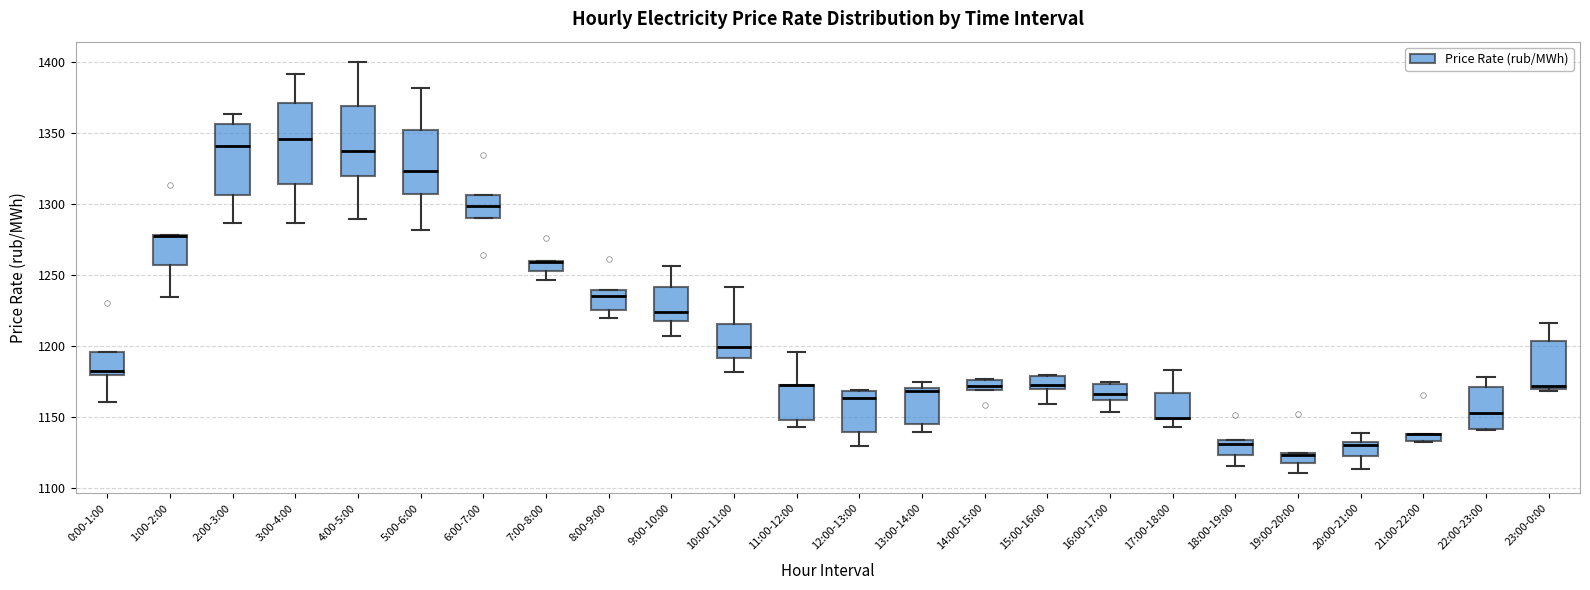

Comparing the boxes themselves (not the whiskers), which one is the tallest?

3:00-4:00